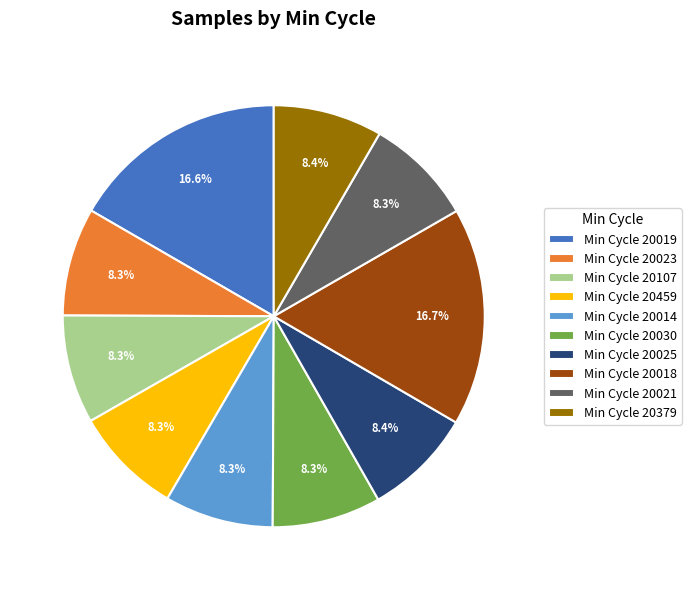

How much of the chart is everything except Min Cycle 20379?

91.6%